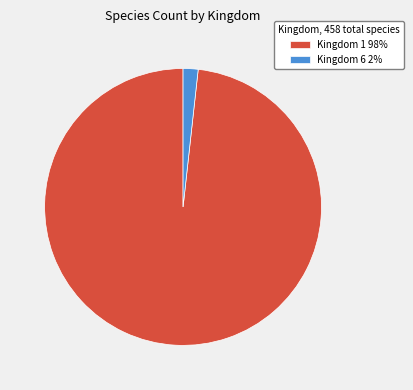

Which category accounts for the majority?

Kingdom 1 98%